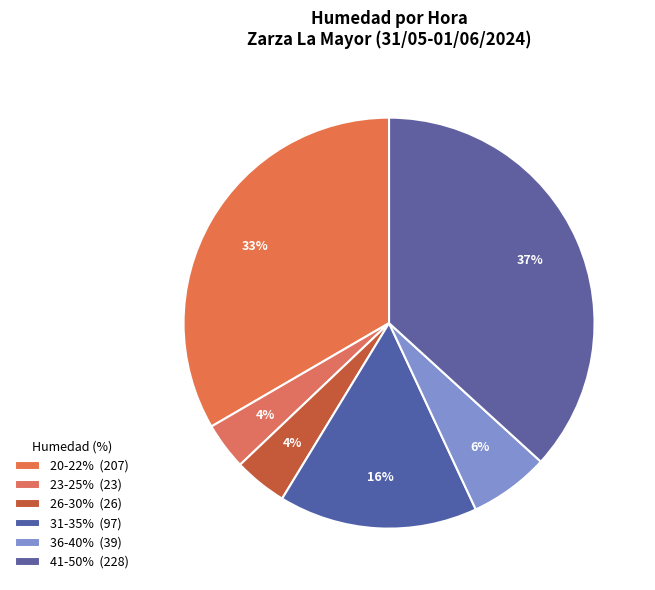

How many segments does this pie chart have?

6